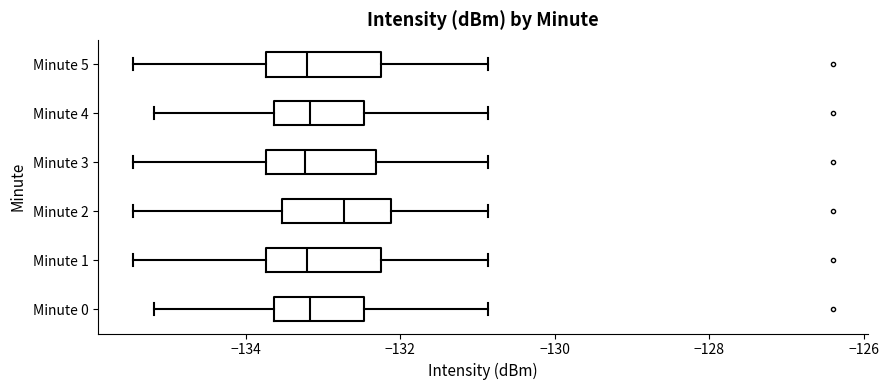

Which box has the furthest to the right median line?

Minute 2